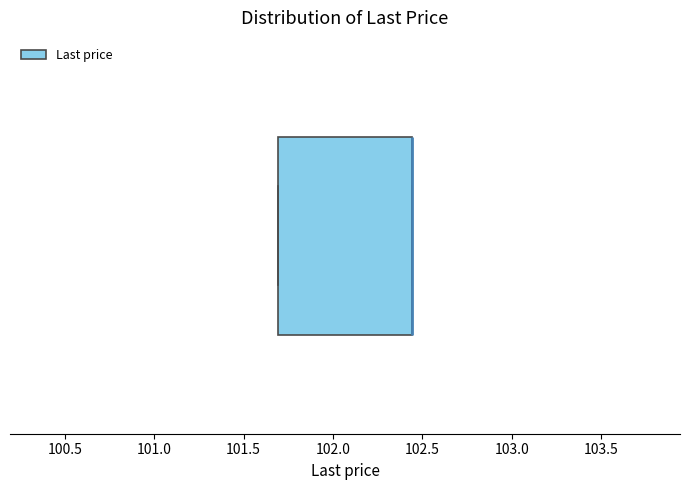

Where is the left edge of the box on the x-axis? The values are not printed on the chart, so give them approximately, as read against the axis.

101.70